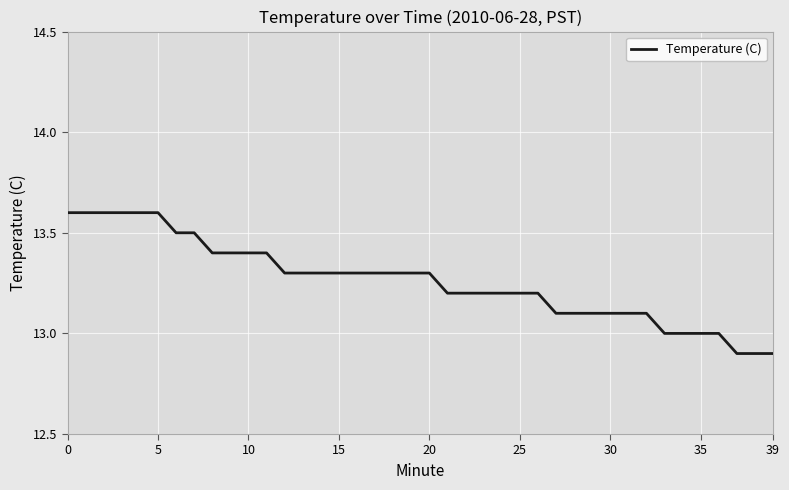

What is the greatest value displayed?

13.6